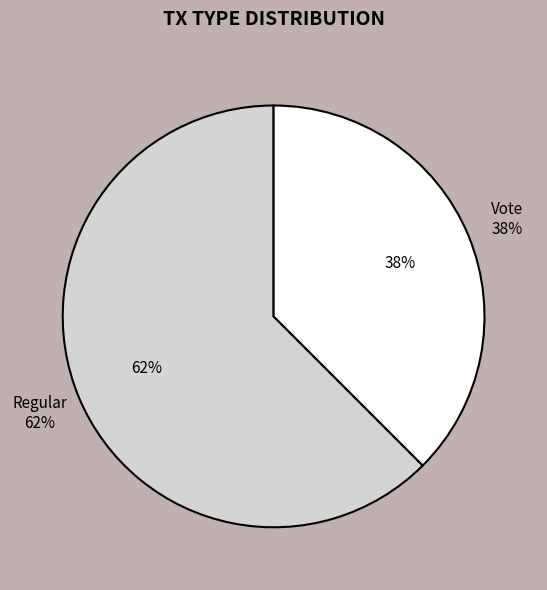

True or false: Vote accounts for 38% of the total.

True